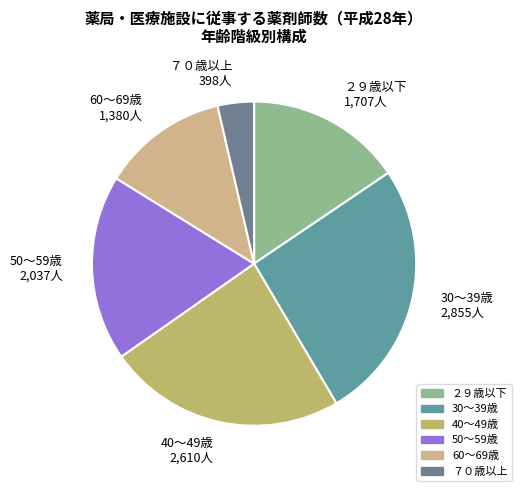

Do 40～49歳 2,610人 and 60～69歳 1,380人 together represent more than half of the pie?

No